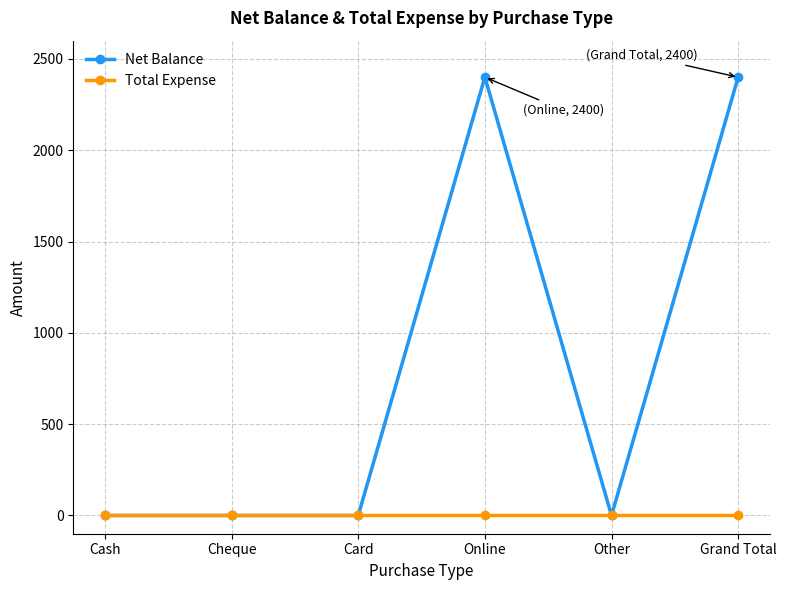

How many categories are shown in the chart?

6